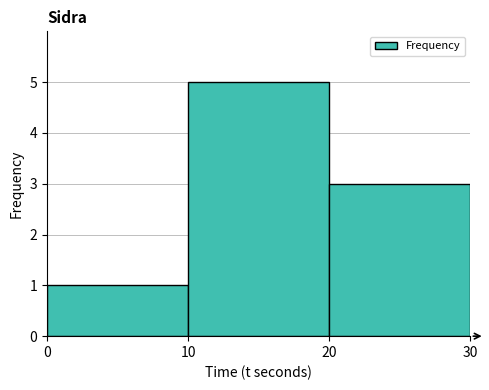

What is the height of the bar covering 20 to 30 on the x-axis? The values are not printed on the chart, so give them approximately, as read against the axis.

3